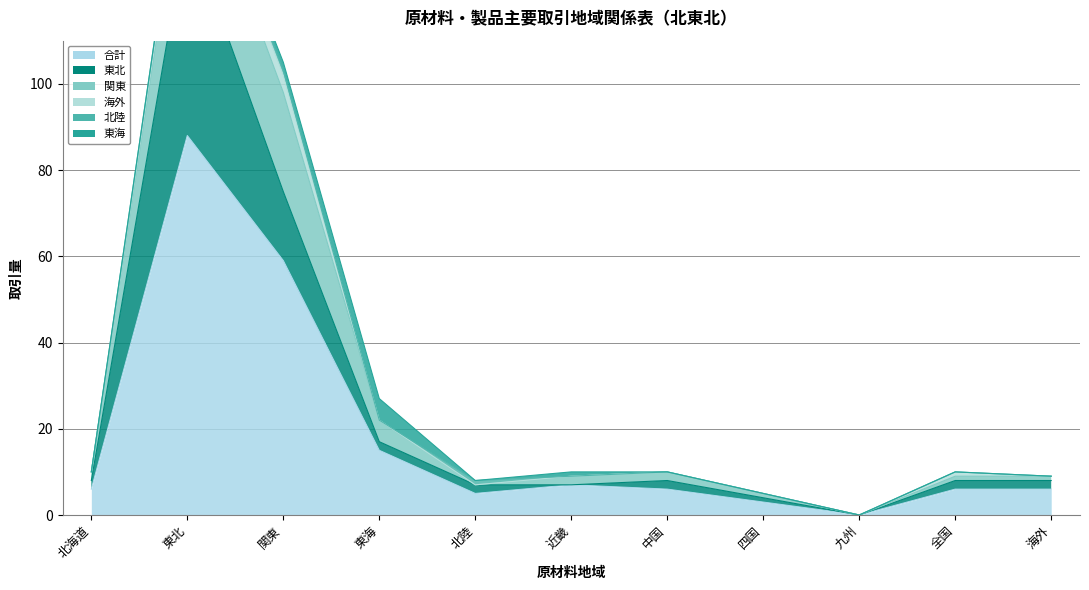

List the labels in order of 合計 value, largest first.

東北, 関東, 東海, 近畿, 北海道, 中国, 全国, 海外, 北陸, 四国, 九州